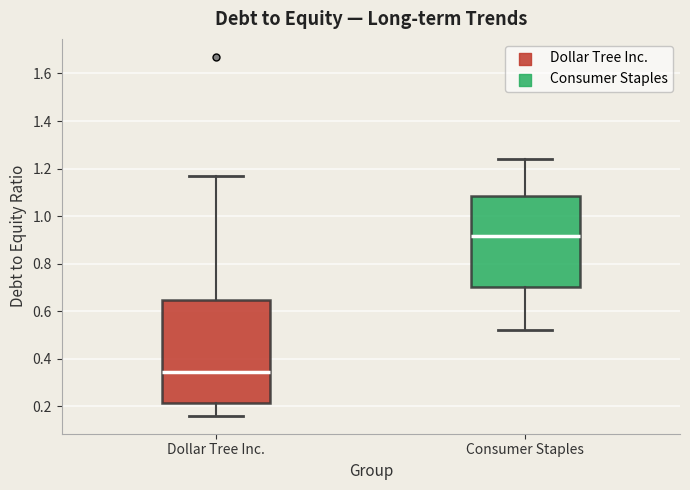

Which box has the highest median line?

Consumer Staples